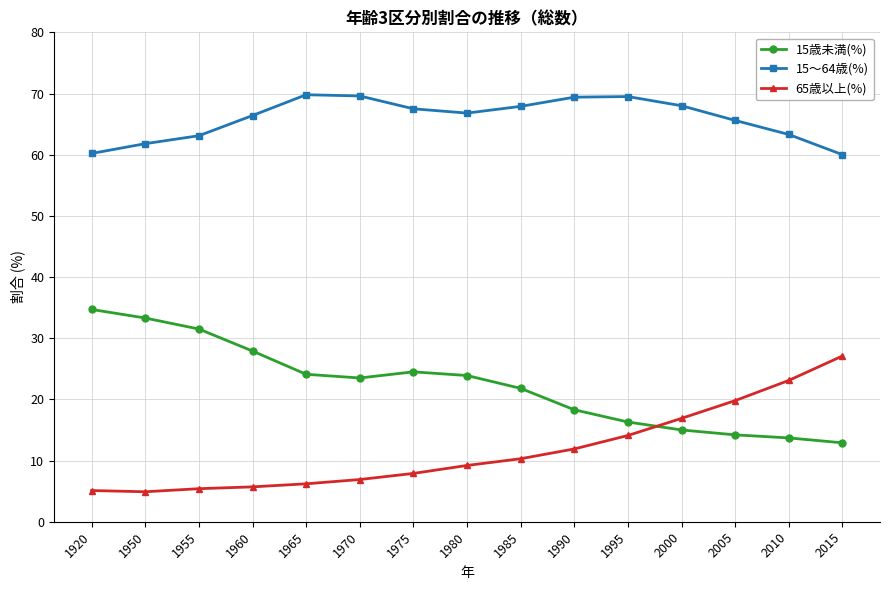

At which label does 15～64歳(%) first exceed 66?

1960